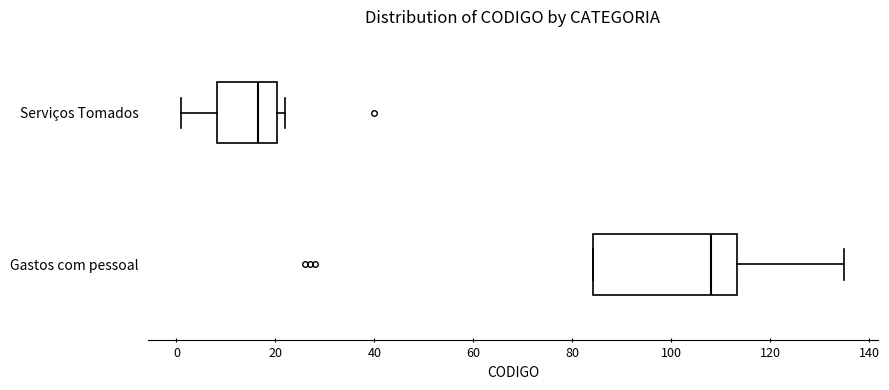

Reading bottom to top, transcribe this box plot: for each box, give where its median line is, the range the box spans, and where its two whiskers end, as read against the x-axis. The values are not printed on the chart, so give them approximately, as read against the axis.

Gastos com pessoal: median 108, box 84 to 114, whiskers 84 to 136
Serviços Tomados: median 16, box 8 to 20, whiskers 2 to 22